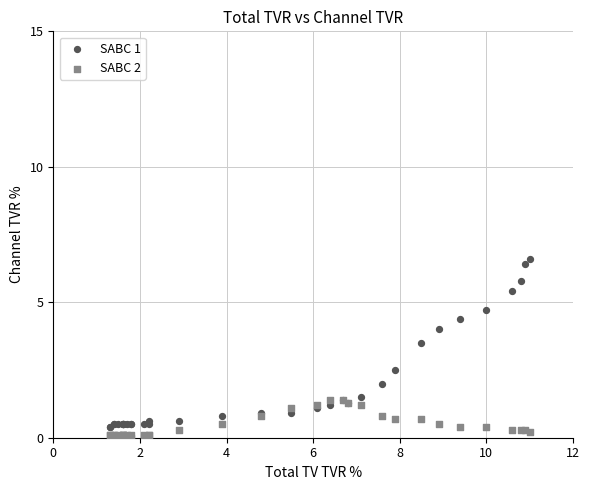

Which series has the widest spread of Y values?

SABC 1